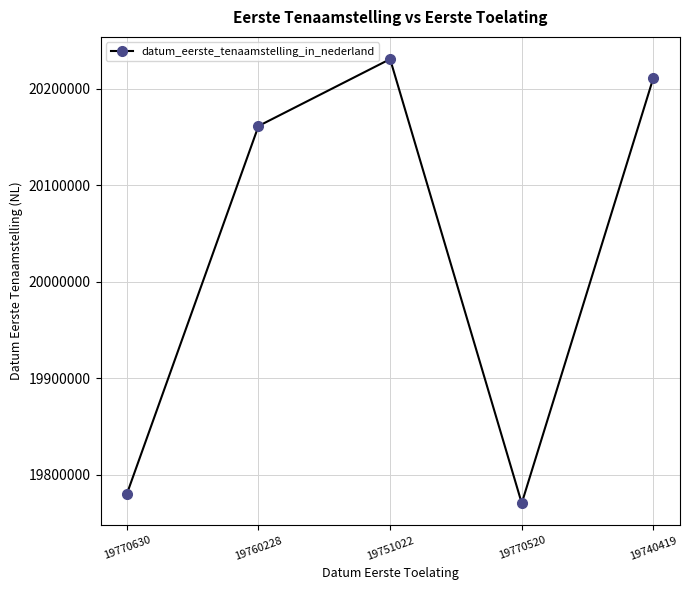

Rank the categories by value from highest to lowest.

19751022, 19740419, 19760228, 19770630, 19770520